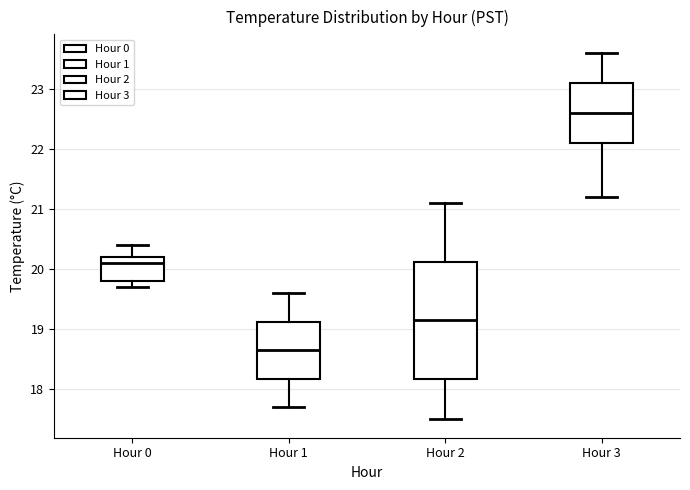

Comparing the boxes themselves (not the whiskers), which one is the tallest?

Hour 2